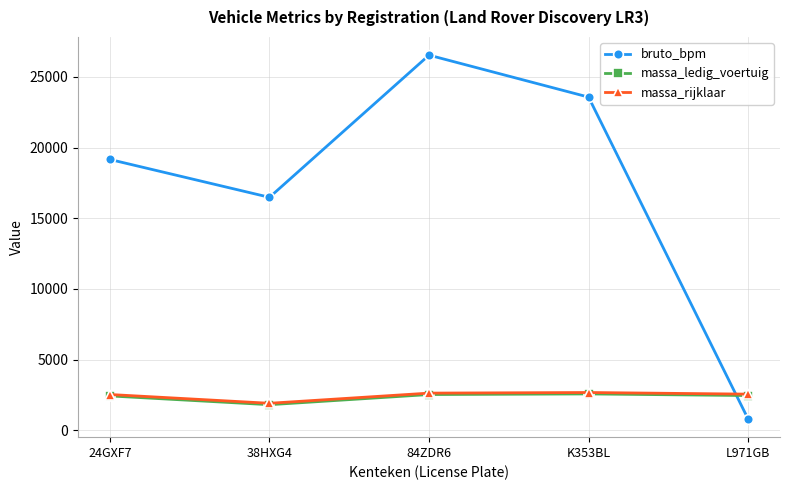

At which category does massa_ledig_voertuig reach its first local valley?

38HXG4